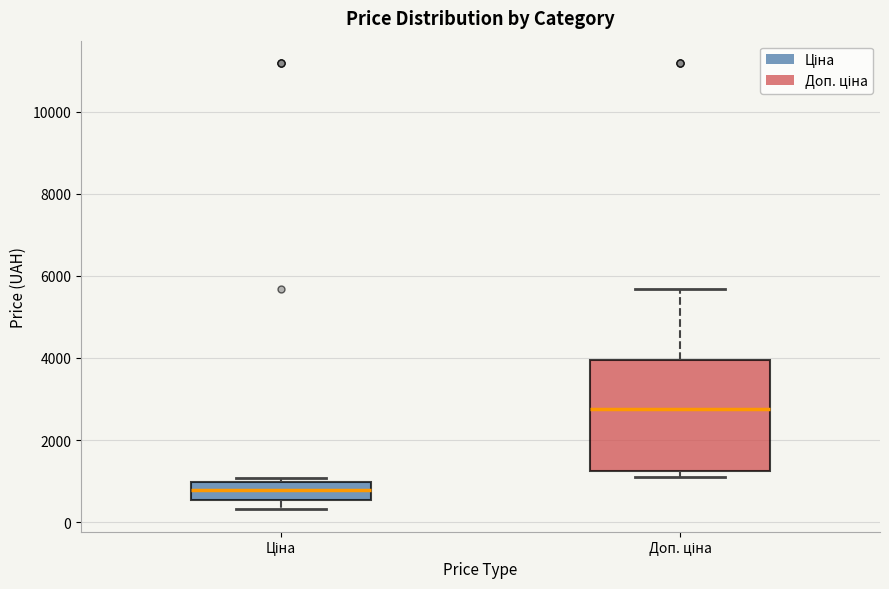

Reading left to right, read every box against the y-axis: the position of its median line, the range the box covers, and the ends of its whiskers. The values are not printed on the chart, so give them approximately, as read against the axis.

Ціна: median 800, box 600 to 1000, whiskers 400 to 1000 (just above the box's upper edge)
Доп. ціна: median 2800, box 1200 to 4000, whiskers 1200 (just below the box's lower edge) to 5600